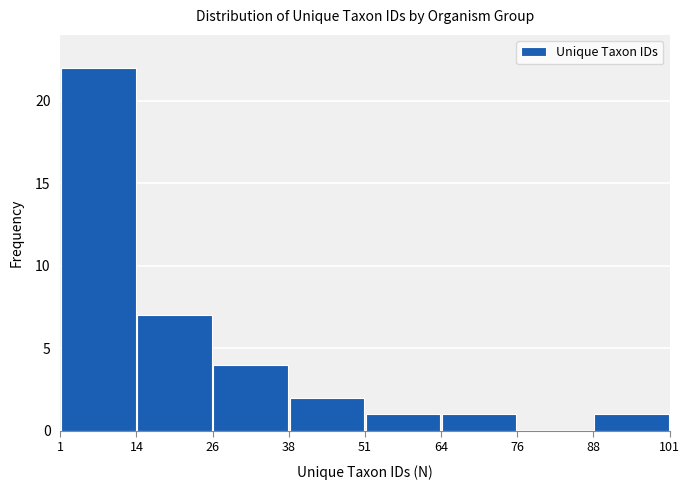

Over which range of the x-axis is the bar tallest?

1 to 14